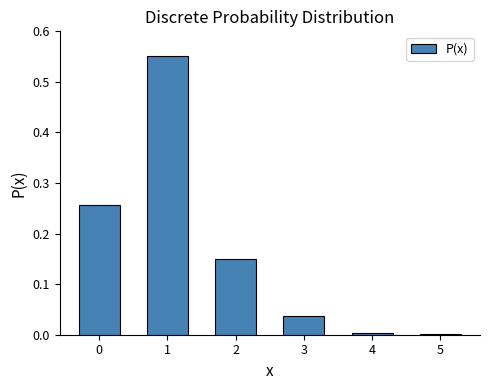

What is the sum of all values?

1.0